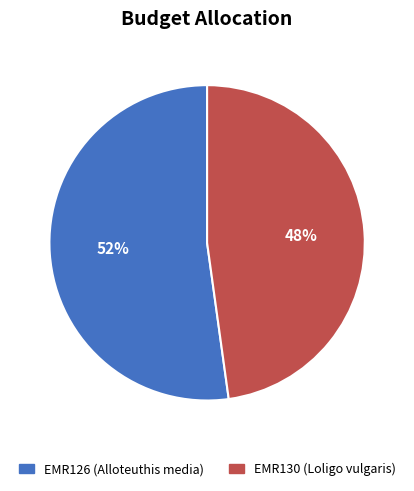

Does EMR126 (Alloteuthis media) represent more than half of the total?

Yes